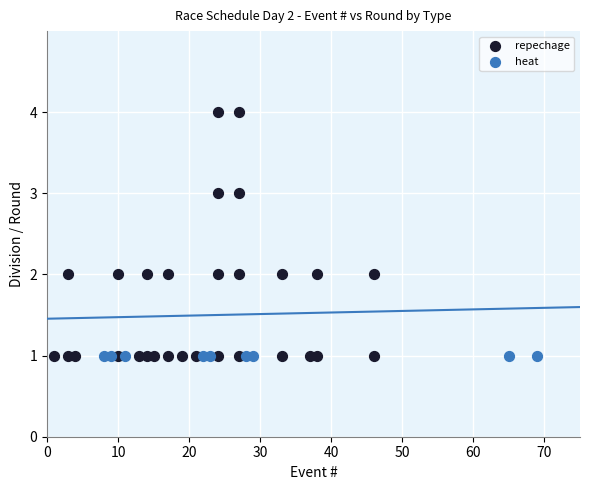

Which series reaches the maximum Y coordinate?

repechage